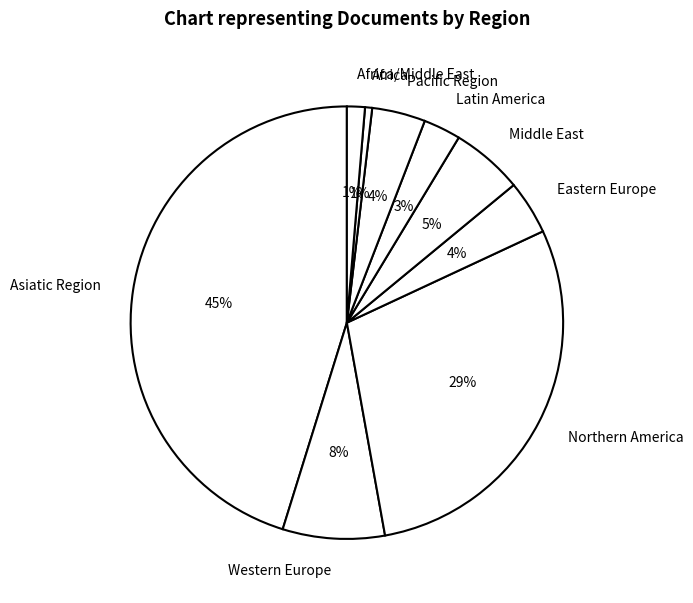

How many segments does this pie chart have?

9